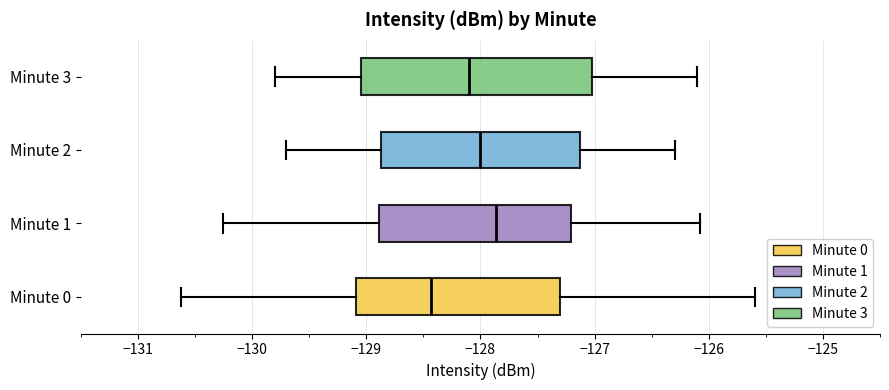

Reading bottom to top, transcribe this box plot: for each box, give where its median line is, the range the box spans, and where its two whiskers end, as read against the x-axis. The values are not printed on the chart, so give them approximately, as read against the axis.

Minute 0: median -128.4, box -129.1 to -127.3, whiskers -130.6 to -125.6
Minute 1: median -127.9, box -128.9 to -127.2, whiskers -130.3 to -126.1
Minute 2: median -128.0, box -128.9 to -127.1, whiskers -129.7 to -126.3
Minute 3: median -128.1, box -129.0 to -127.0, whiskers -129.8 to -126.1